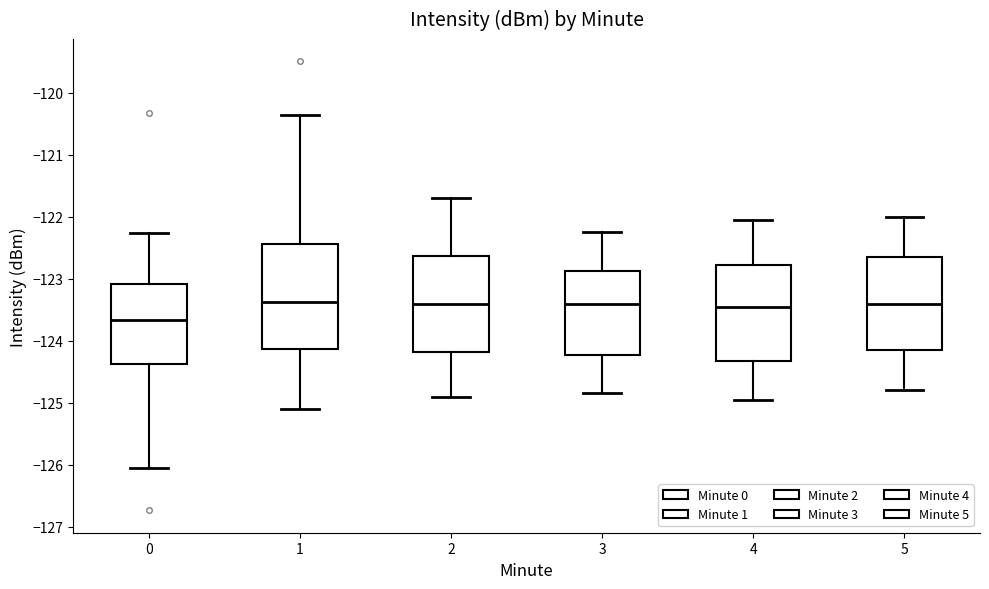

Where is the upper edge of the box at x = 5 on the y-axis? The values are not printed on the chart, so give them approximately, as read against the axis.

-122.6